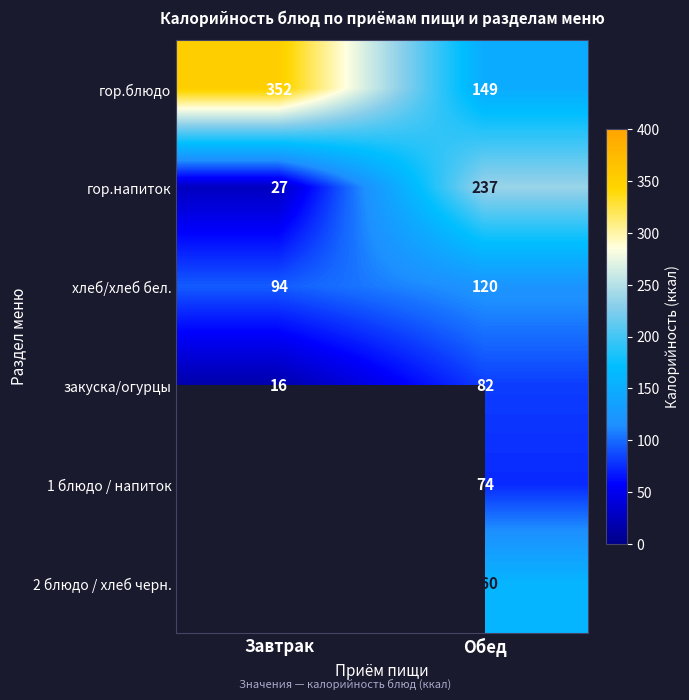

What is the difference between the закуска/огурцы values at Обед and Завтрак?

66